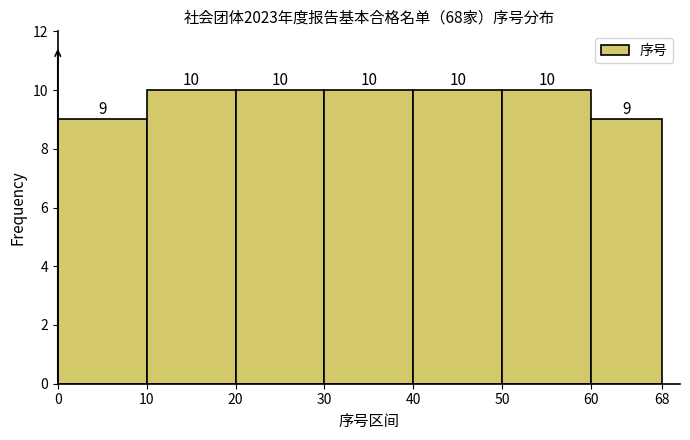

Reading left to right, transcribe this chart: for each bar, give the range it covers on the x-axis and its height.

0 to 10: 9
10 to 20: 10
20 to 30: 10
30 to 40: 10
40 to 50: 10
50 to 60: 10
60 to 68: 9